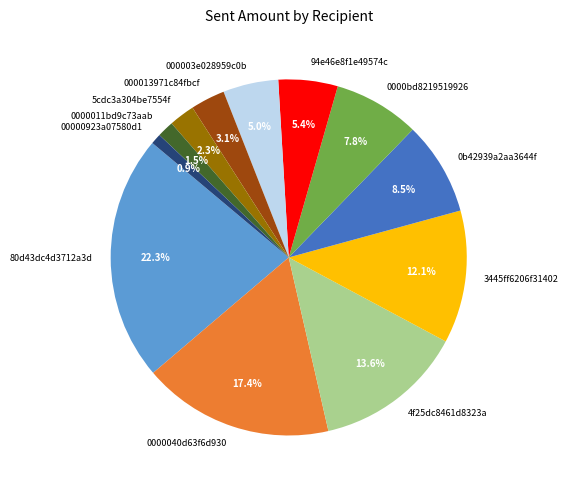

How many slices are in this pie chart?

12